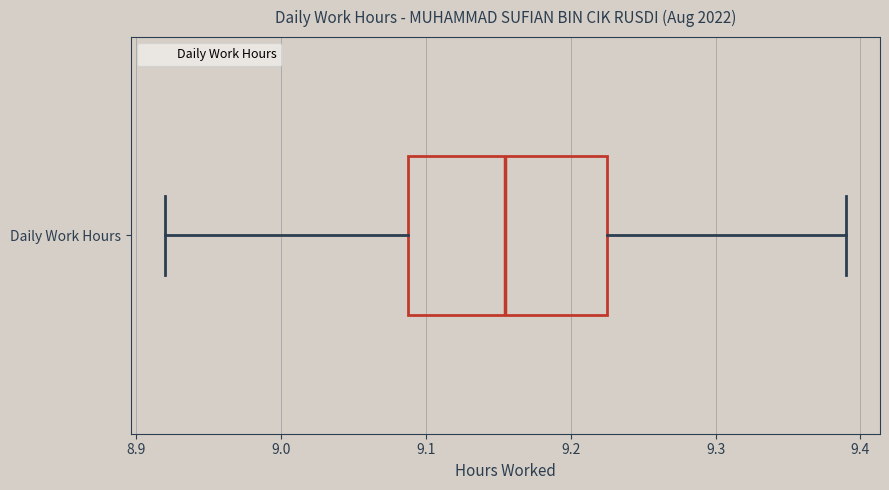

Transcribe this box plot: give where the median line is, the range the box spans, and where the two whiskers end, as read against the x-axis. The values are not printed on the chart, so give them approximately, as read against the axis.

median 9.16, box 9.09 to 9.23, whiskers 8.92 to 9.39